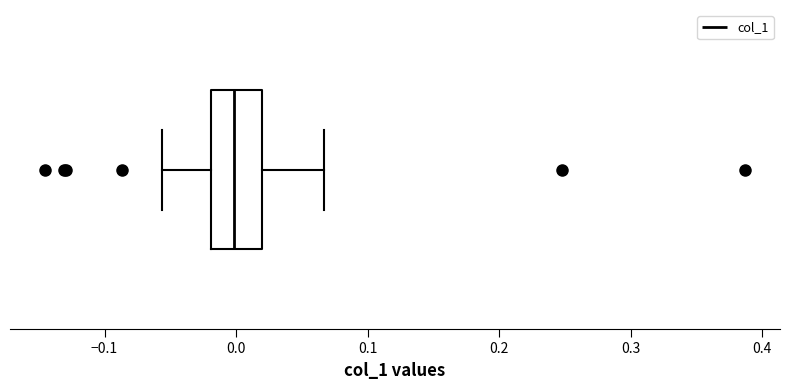

Transcribe this box plot: give where the median line is, the range the box spans, and where the two whiskers end, as read against the x-axis. The values are not printed on the chart, so give them approximately, as read against the axis.

median 0.00, box -0.02 to 0.02, whiskers -0.06 to 0.07